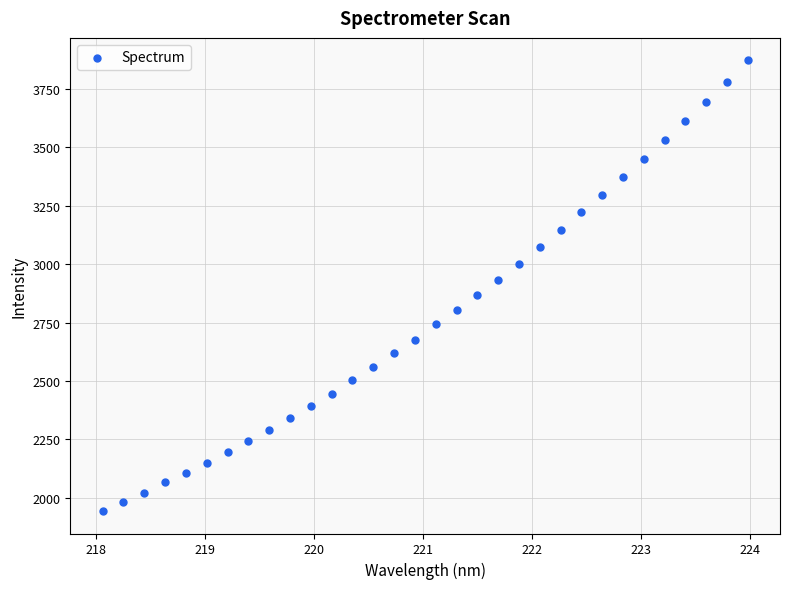

What is the range of Y values (max minus min)?

1928.8